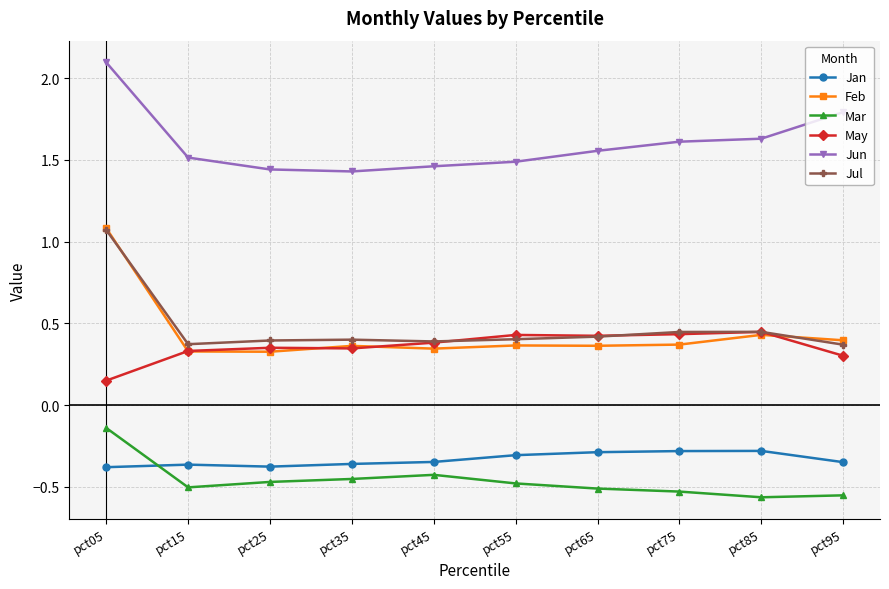

Does the chart have visible grid lines?

Yes